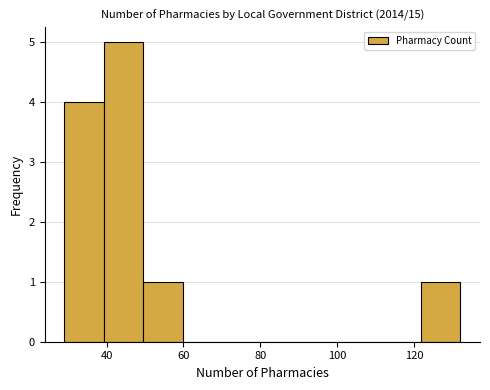

How tall is the bar that spans 40 to 50 on the x-axis? Neither the bar edges nor the heights are printed on the chart, so give them approximately, as read against the axes.

5